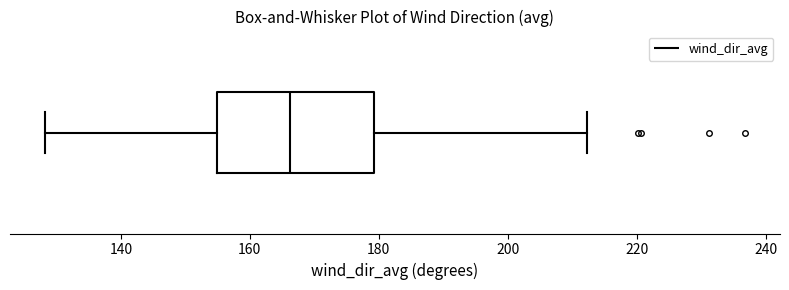

Where does the left whisker of the box end on the x-axis? The values are not printed on the chart, so give them approximately, as read against the axis.

128